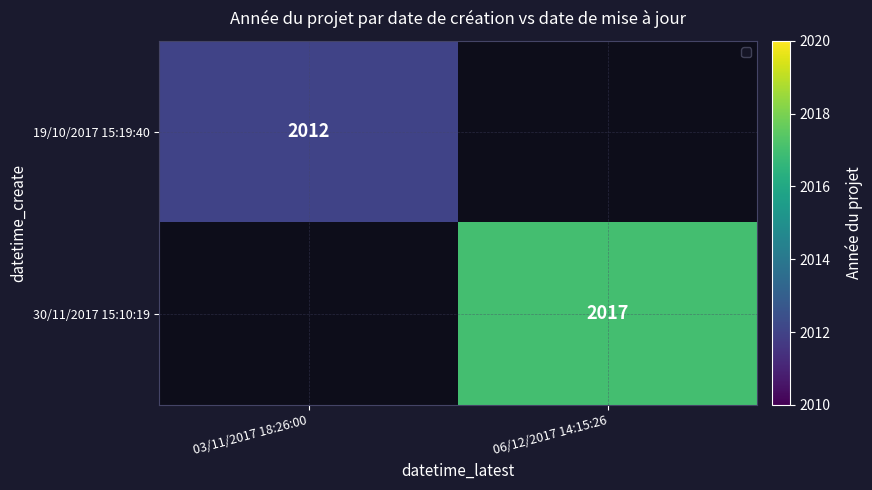

How many data points does each series have?

2